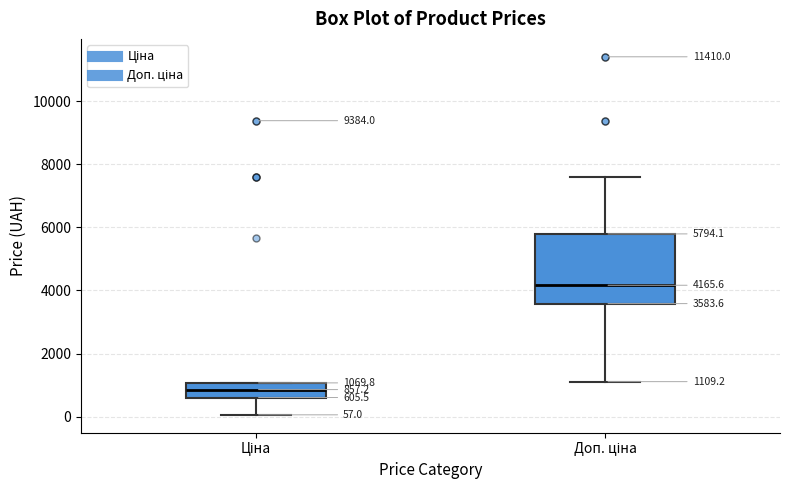

Which box is the tallest, from its lower edge to its upper edge?

Доп. ціна